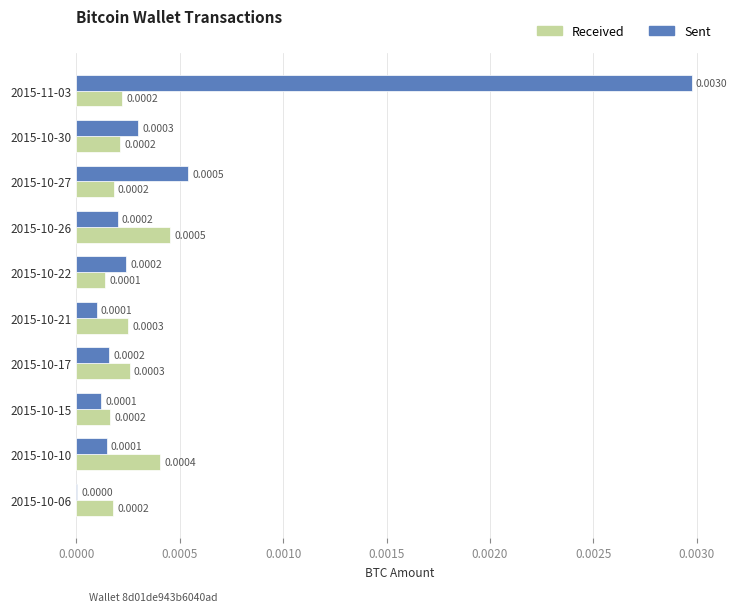

Which category has the highest value in the Received series?

2015-10-26